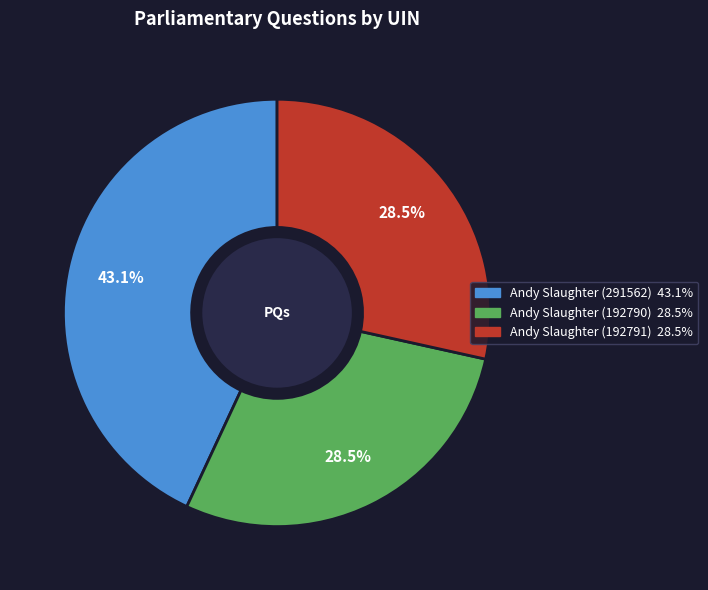

To the nearest percent, what portion does Andy Slaughter (291562) represent?

43%